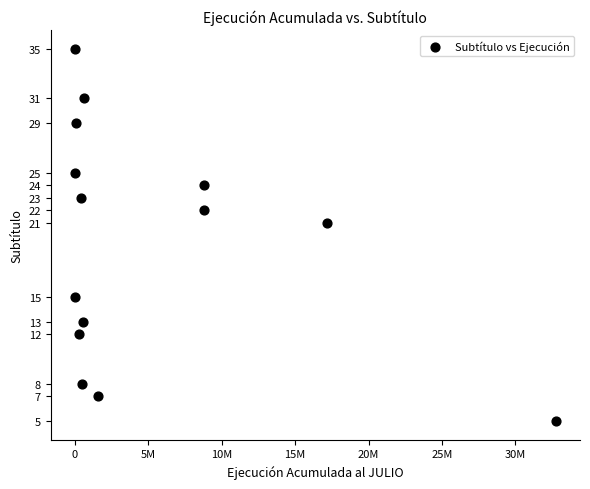

What is the range of X values (max minus min)?

32756113